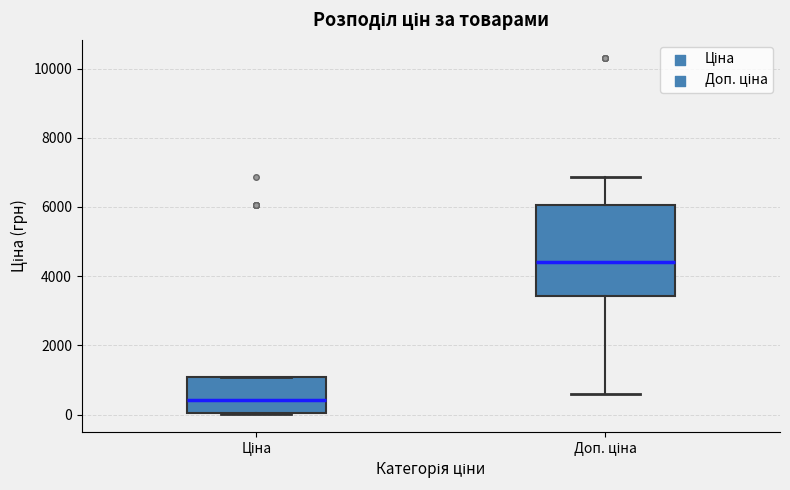

Which box's median line is the lowest?

Ціна